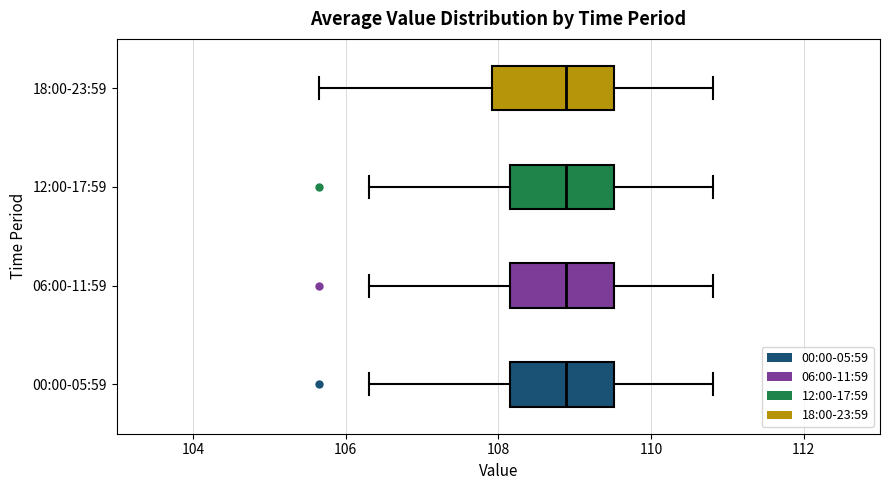

Which box is the widest, from its left edge to its right edge?

18:00-23:59